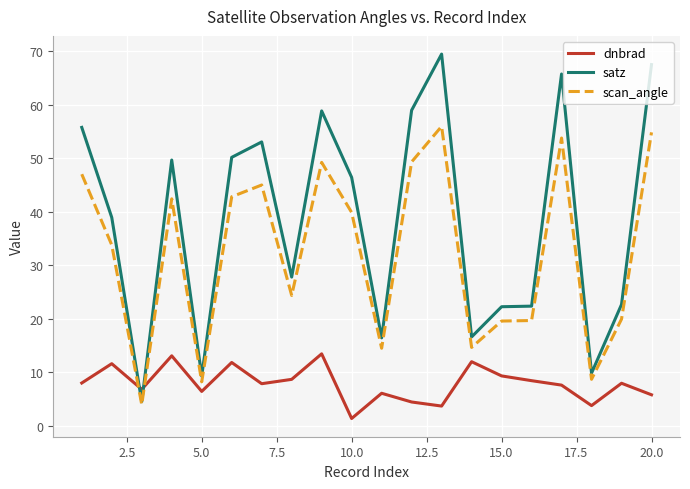

Which series has the largest range (max minus min)?

satz